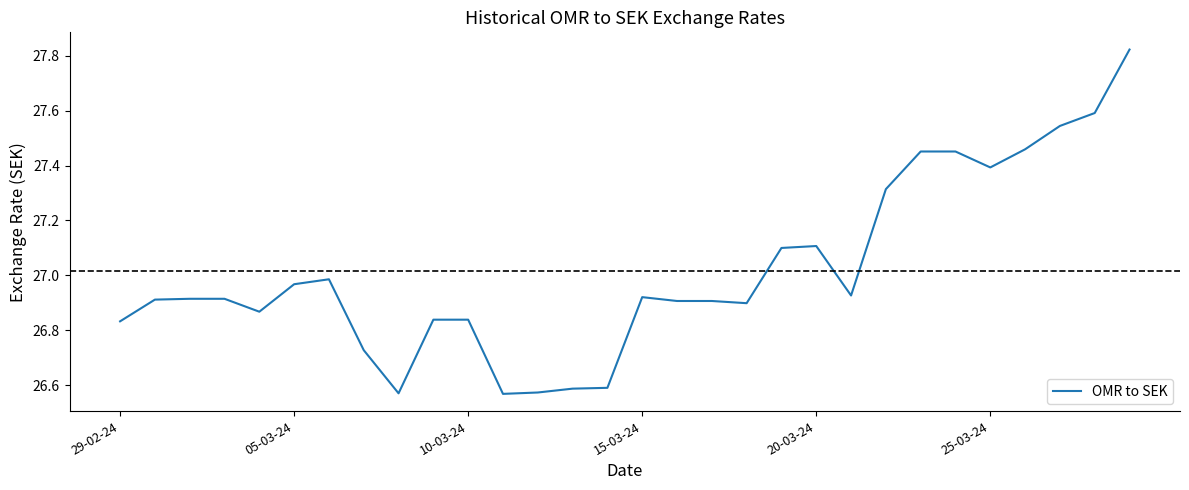

How many lines are shown in the chart?

1